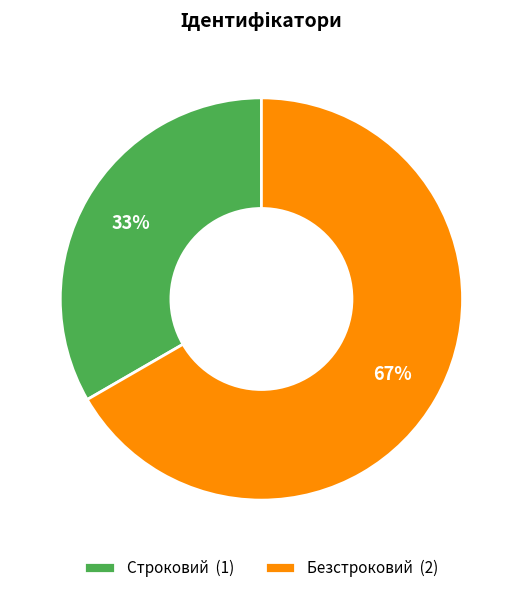

Rank the categories by value from lowest to highest.

Строковий, Безстроковий